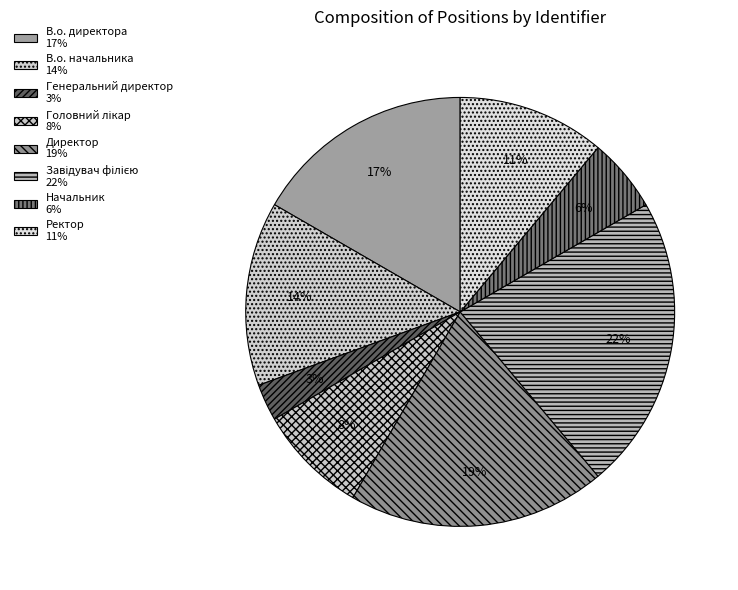

Does Директор represent more than half of the total?

No